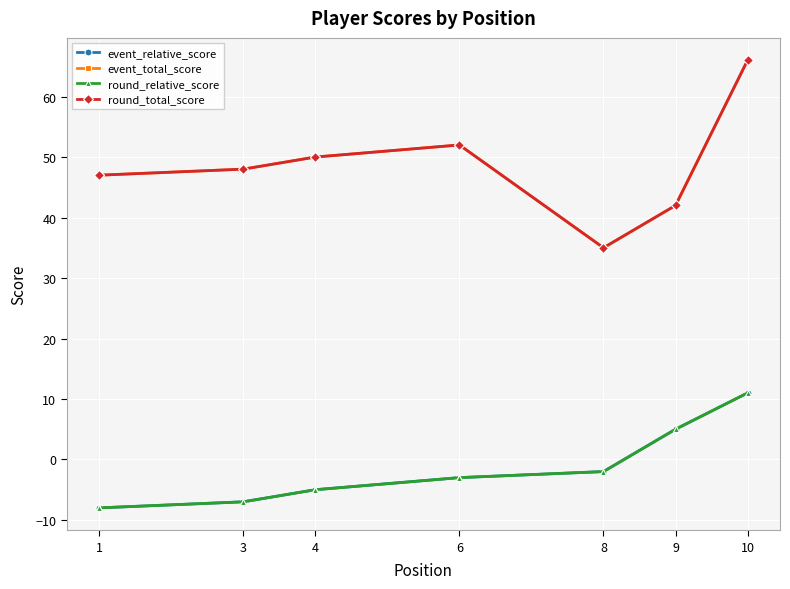

What value does the event_relative_score series have at 4?

-5